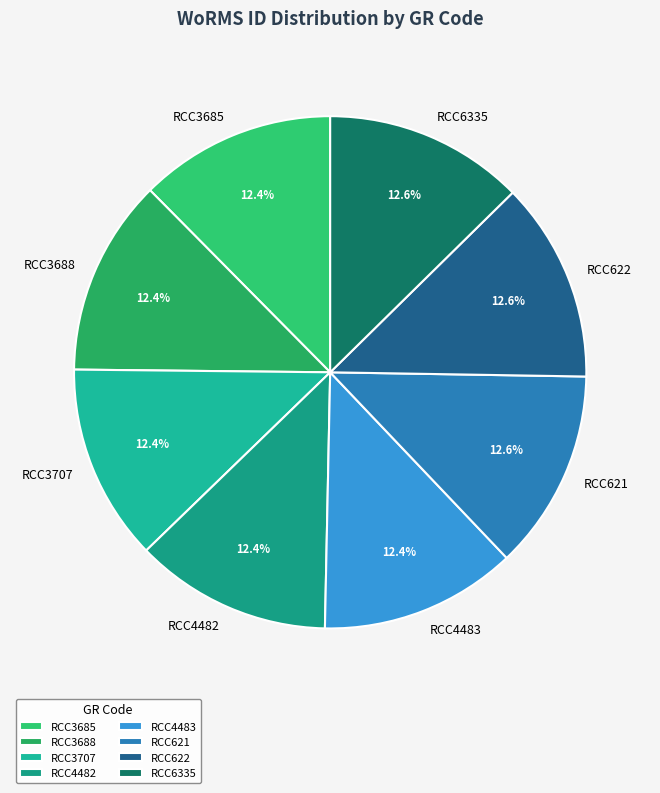

Does RCC3707 represent more than half of the total?

No